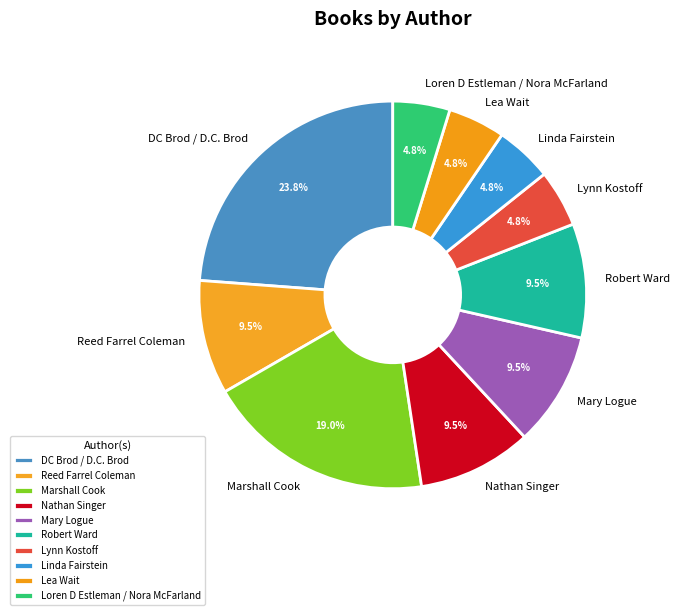

What is the largest slice in the pie chart?

DC Brod / D.C. Brod